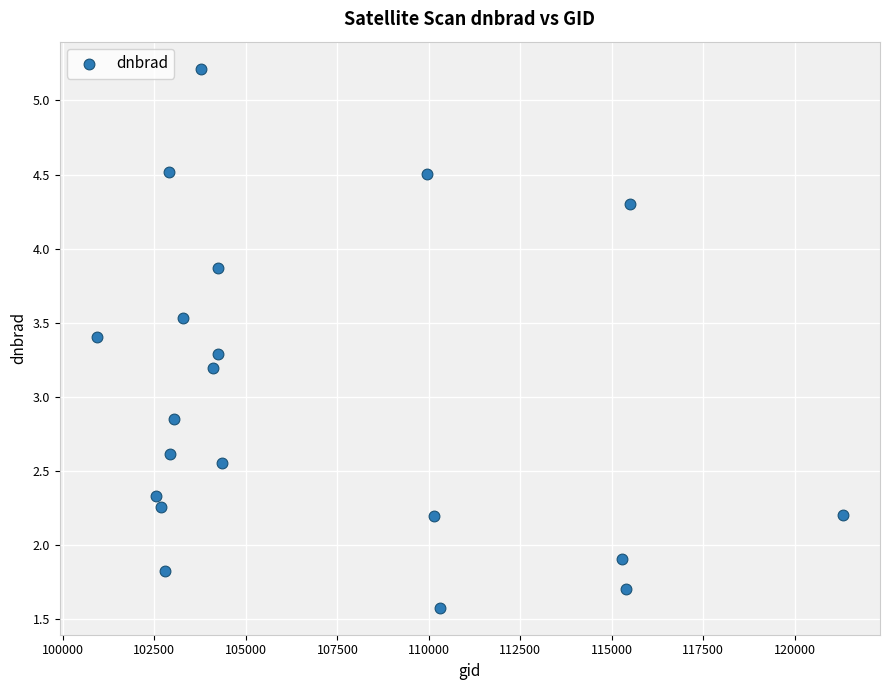

What is the range of X values (max minus min)?

20378.0